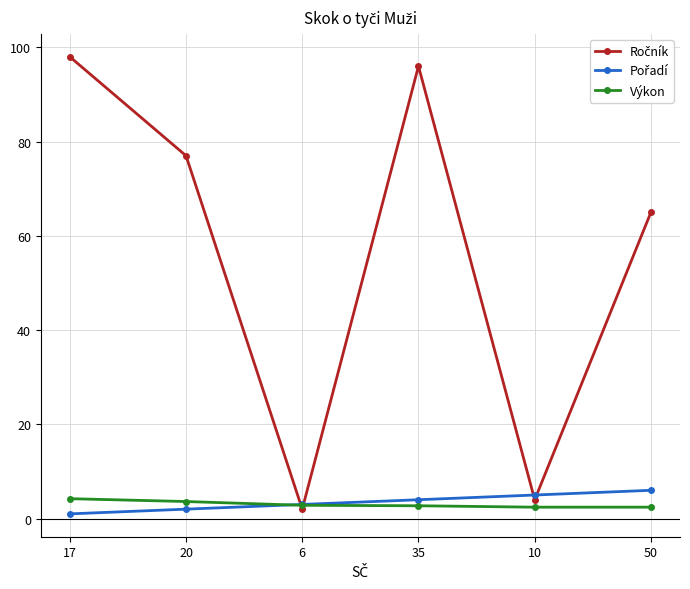

At how many categories does at least one series exceed 43?

4